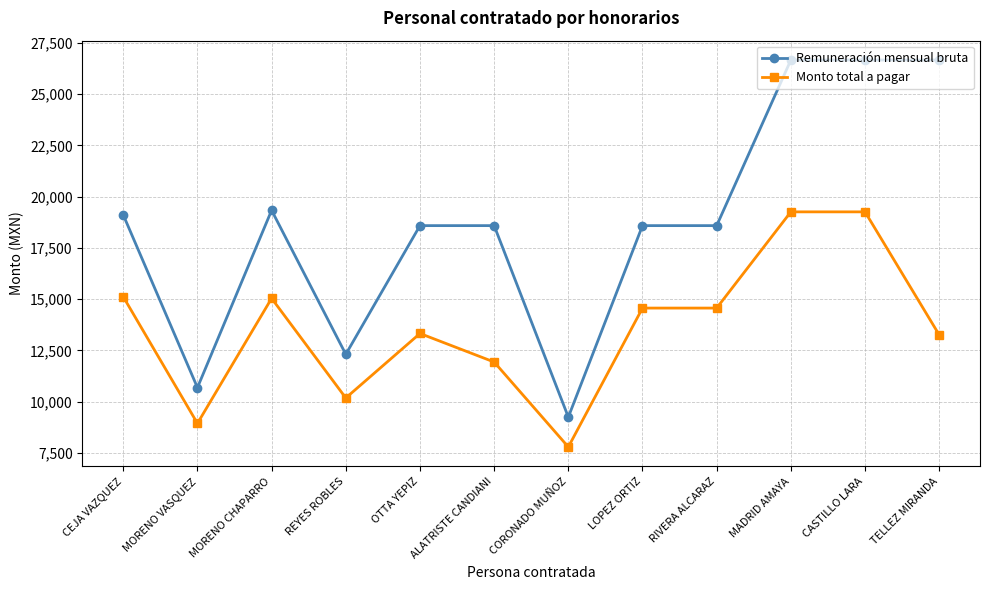

Rank the series by their maximum value, from lowest to highest.

Monto total a pagar, Remuneración mensual bruta